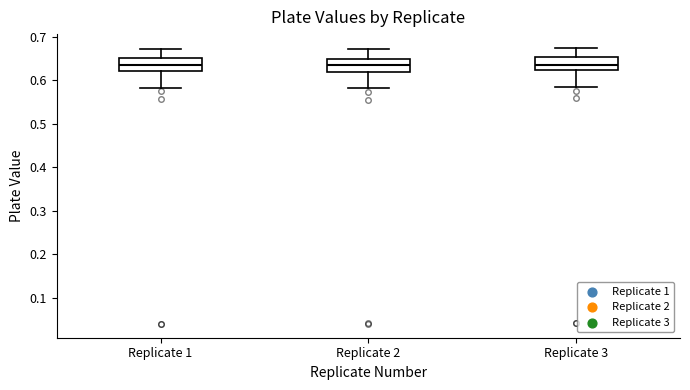

Reading left to right, transcribe this box plot: for each box, give where its median line is, the range the box spans, and where its two whiskers end, as read against the y-axis. The values are not printed on the chart, so give them approximately, as read against the axis.

Replicate 1: median 0.63, box 0.62 to 0.65, whiskers 0.58 to 0.67
Replicate 2: median 0.63, box 0.62 to 0.65, whiskers 0.58 to 0.67
Replicate 3: median 0.64, box 0.62 to 0.65, whiskers 0.58 to 0.67